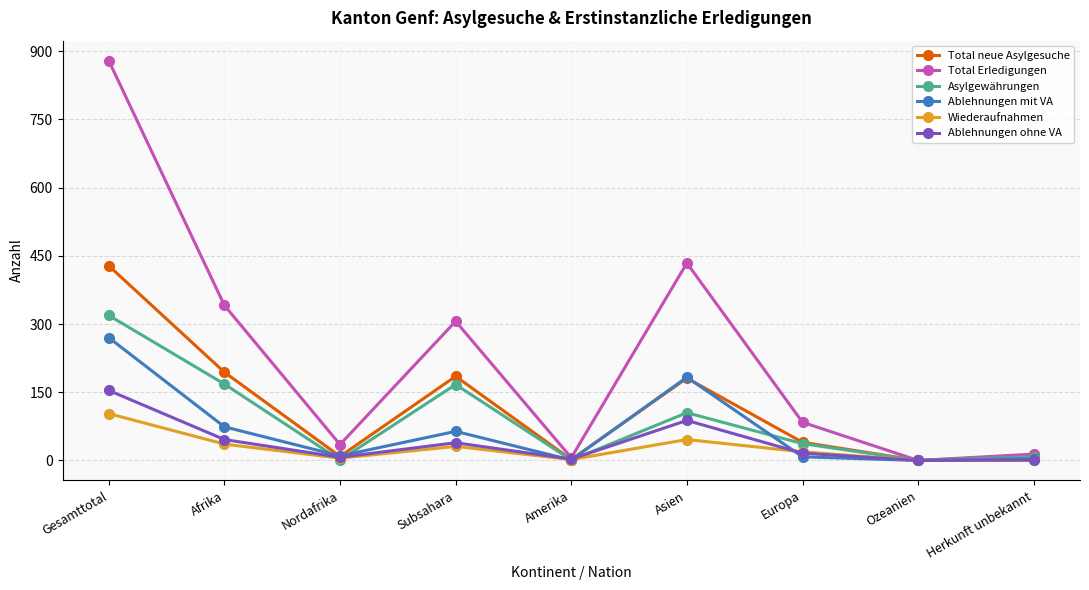

At Gesamttotal, list the series in order from largest to smallest.

Total Erledigungen, Total neue Asylgesuche, Asylgewährungen, Ablehnungen mit VA, Ablehnungen ohne VA, Wiederaufnahmen